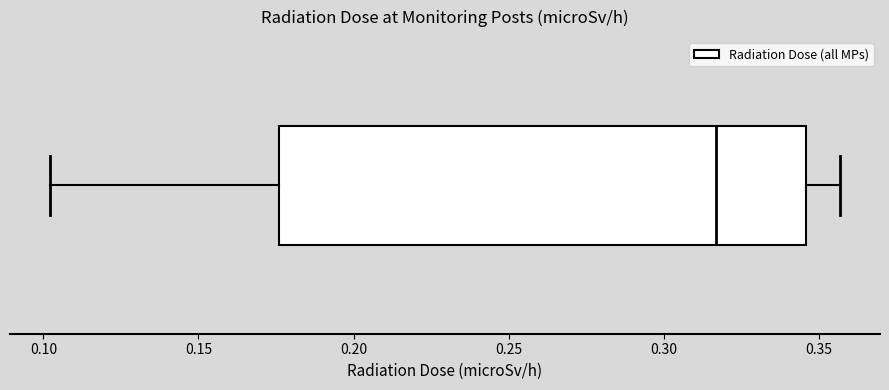

Where is the right edge of the box on the x-axis? The values are not printed on the chart, so give them approximately, as read against the axis.

0.345